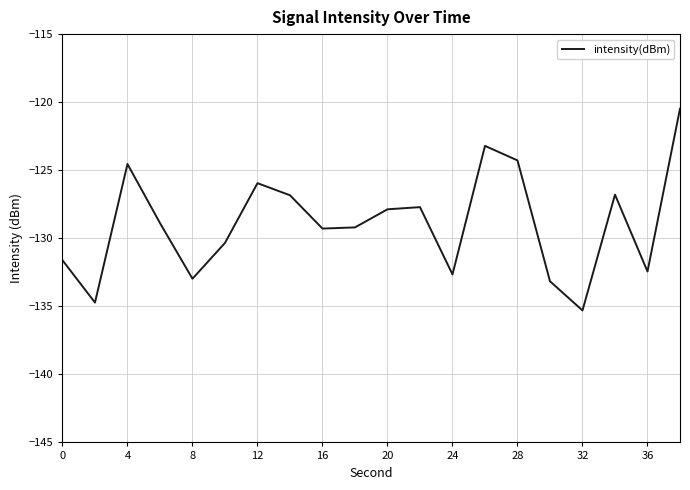

How many series are shown in this chart?

1